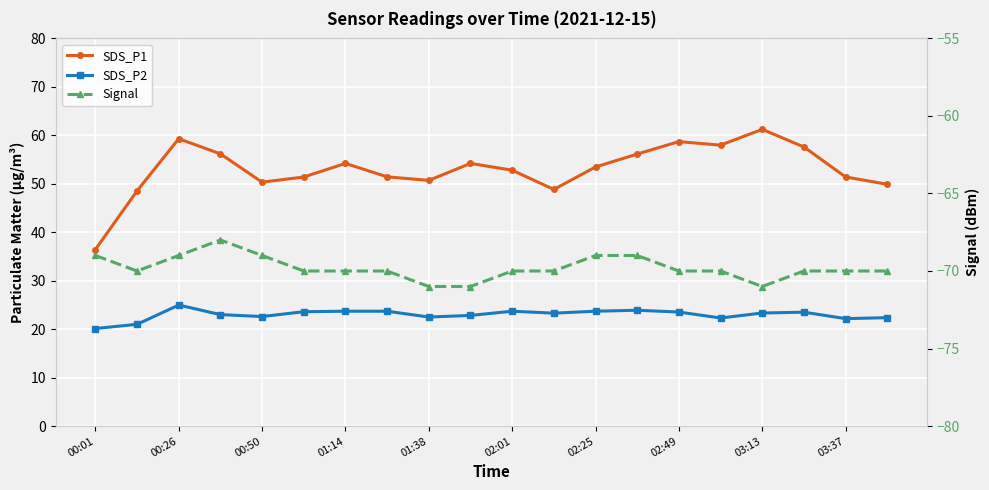

Which series has the widest spread of values?

SDS_P1